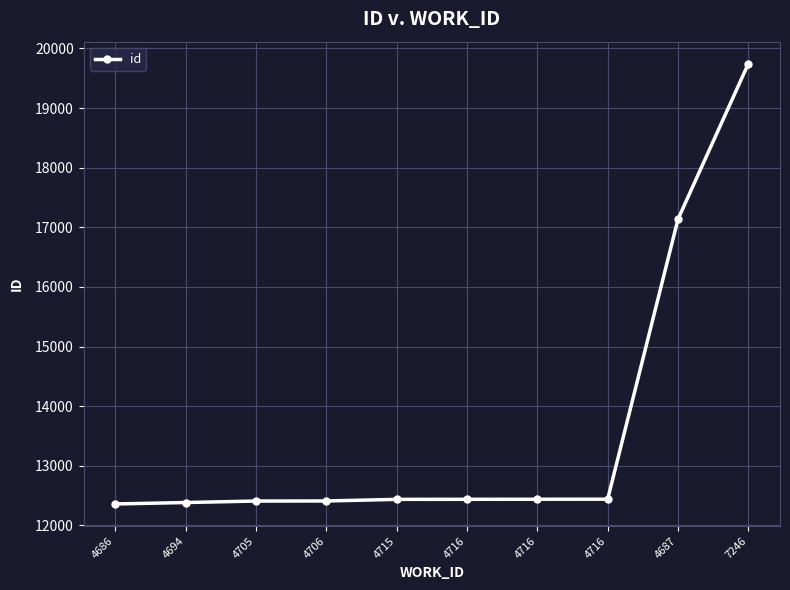

Count the number of categories in the chart.

10